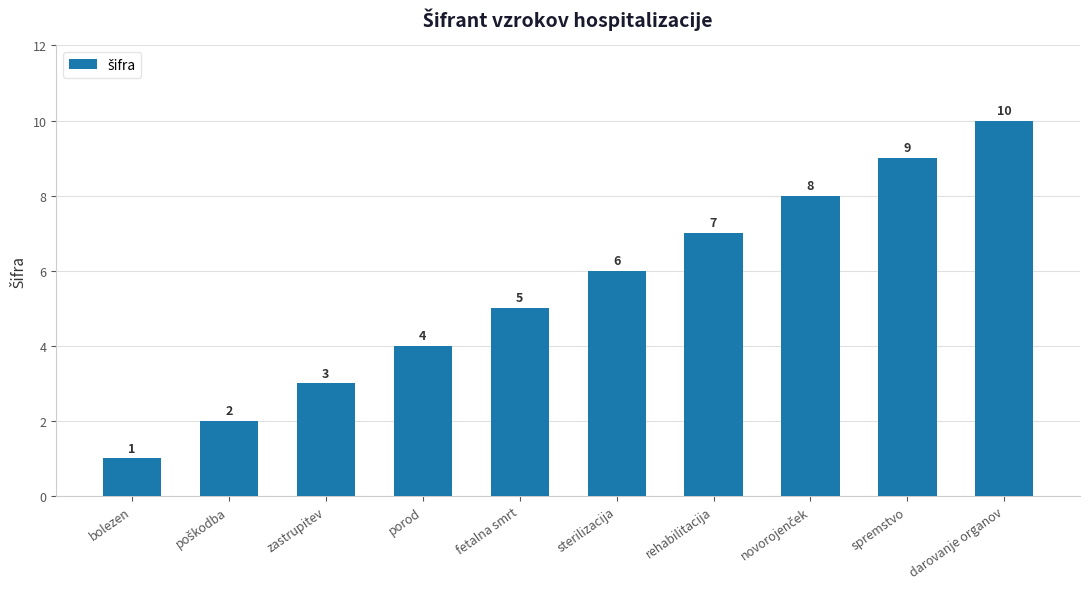

What is the sum of the values at sterilizacija and fetalna smrt?

11